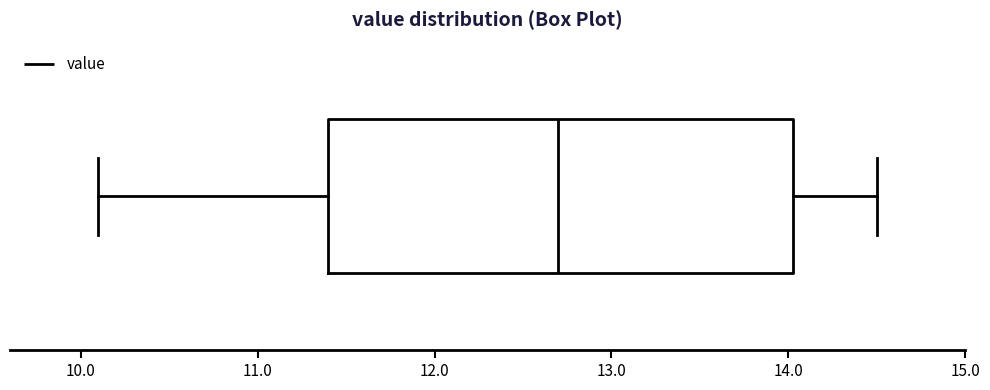

Transcribe this box plot: give where the median line is, the range the box spans, and where the two whiskers end, as read against the x-axis. The values are not printed on the chart, so give them approximately, as read against the axis.

median 12.7, box 11.4 to 14.0, whiskers 10.1 to 14.5